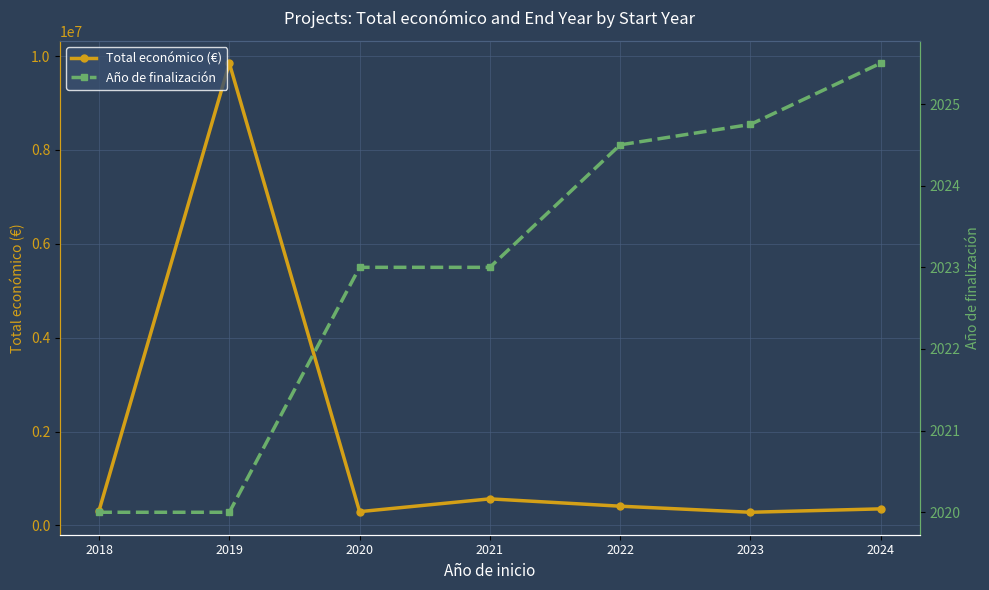

What is the difference between the maximum and minimum values in the Total económico (€) series?

9568875.8